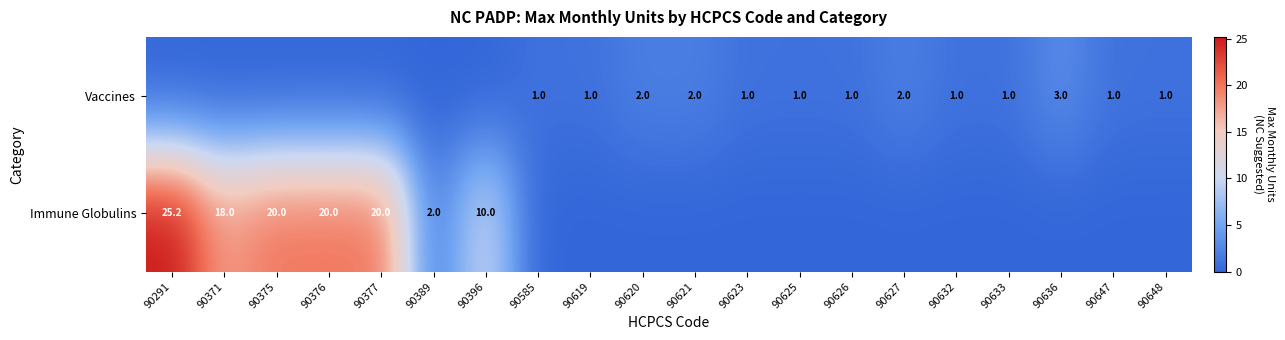

The value of Vaccines at 90636 is 1.0. True or false?

False